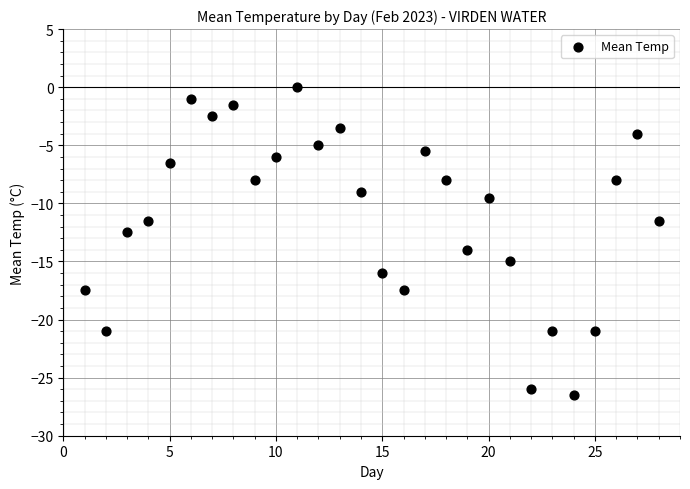

What Y value in the scatter plot is closest to -13?

-12.5